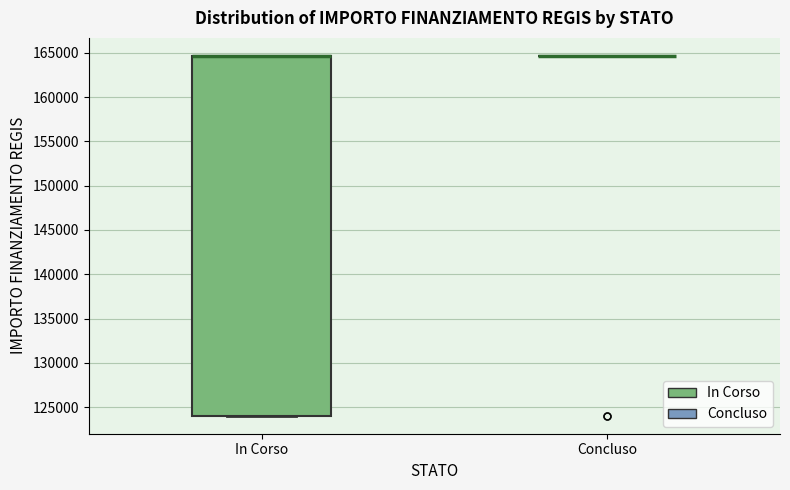

Which box is the tallest, from its lower edge to its upper edge?

In Corso